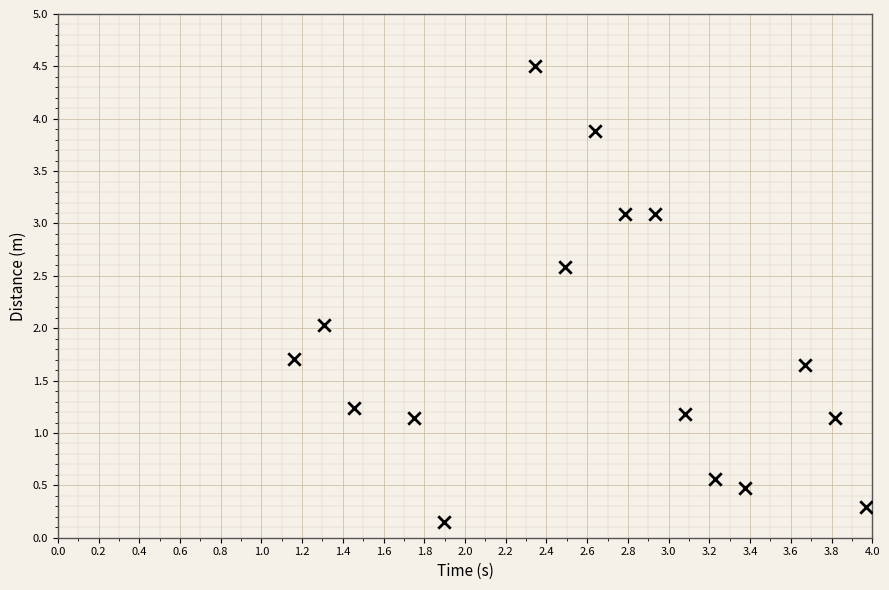

What is the range of X values (max minus min)?

2.8